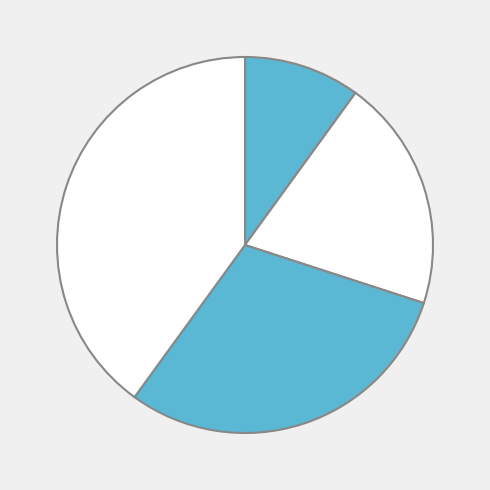

How many segments does this pie chart have?

4